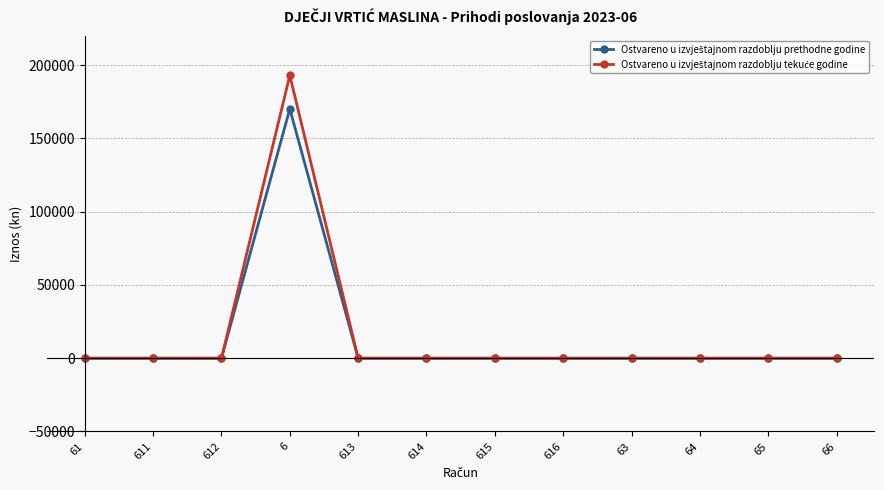

Does the chart display data point markers on the line(s)?

Yes